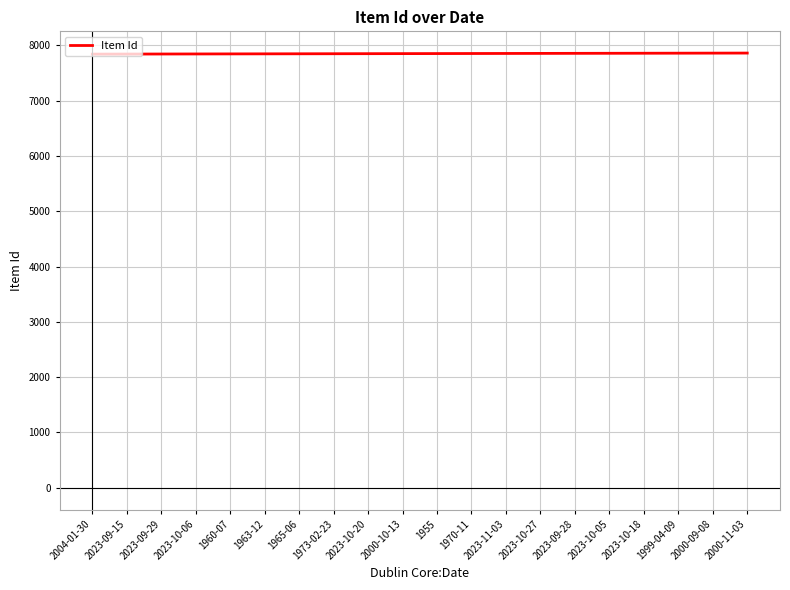

What is the minimum value shown in the chart?

7840